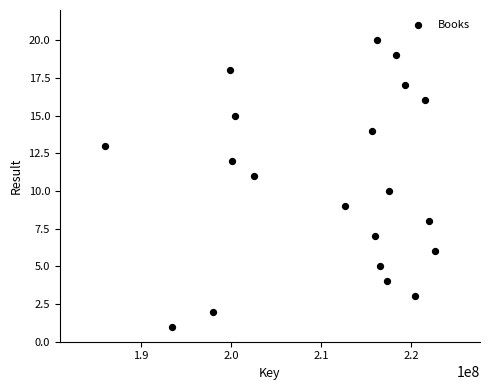

What is the range of Y values (max minus min)?

19